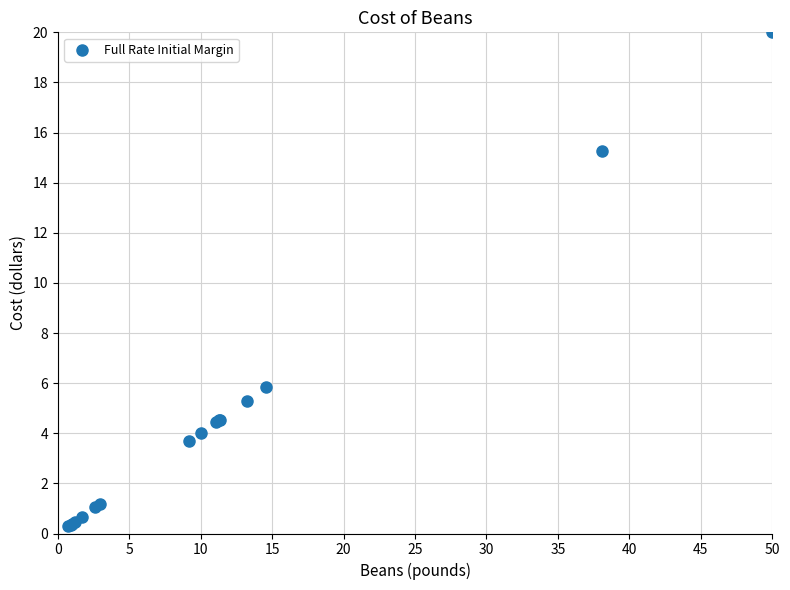

What Y value in the scatter plot is closest to 10?

5.8